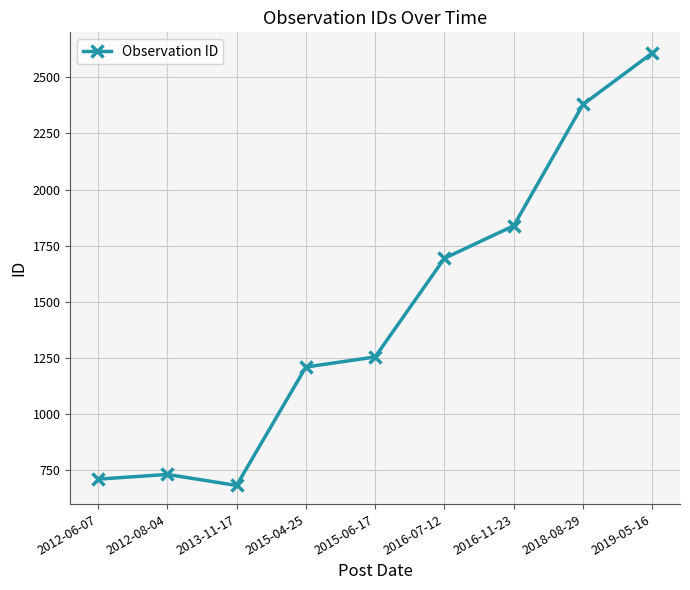

Reading left to right, list all the values displayed in this chart.

2012-06-07=711	2012-08-04=732	2013-11-17=683	2015-04-25=1210	2015-06-17=1255	2016-07-12=1694	2016-11-23=1839	2018-08-29=2379	2019-05-16=2608